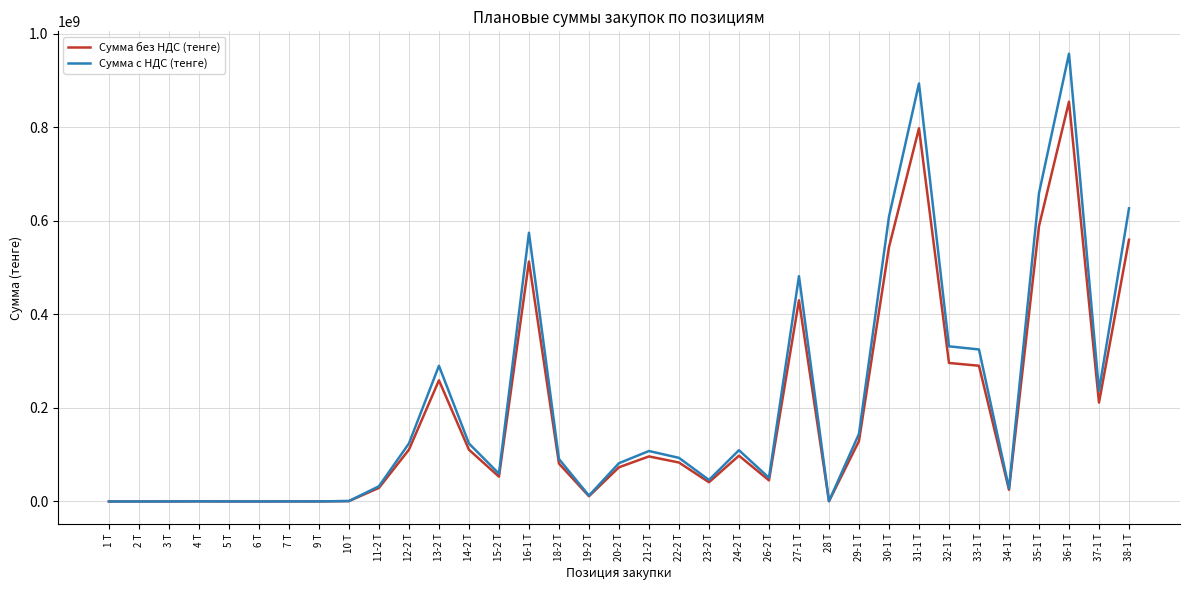

What is the difference between the maximum and minimum values in the Сумма без НДС (тенге) series?

854733323.0